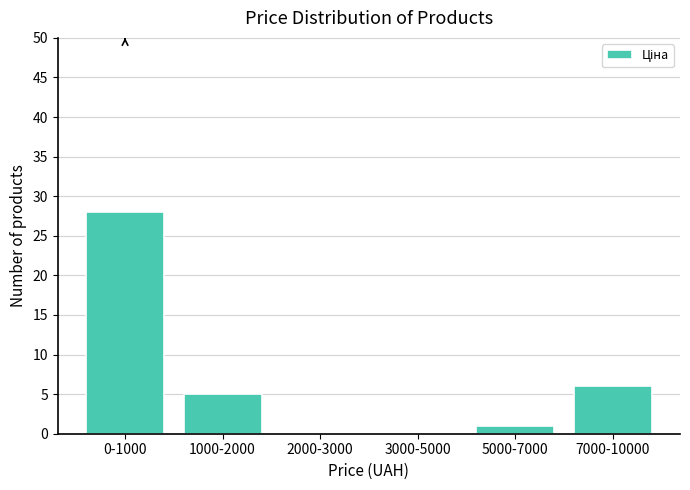

Reading right to left, transcribe all the data shown in this chart.

7000-10000=6	5000-7000=1	3000-5000=0	2000-3000=0	1000-2000=5	0-1000=28